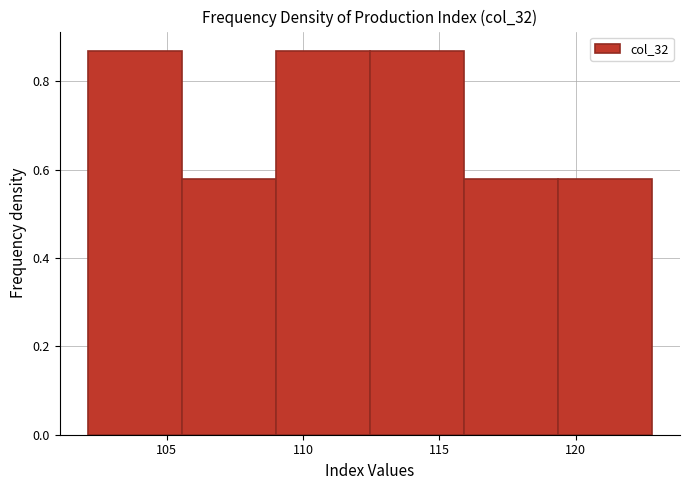

Reading left to right, transcribe this chart: for each bar, give the range it covers on the x-axis and its height. Neither the bar edges nor the heights are printed on the chart, so give them approximately, as read against the axes.

102.10 to 105.55: 0.86
105.55 to 109.00: 0.58
109.00 to 112.45: 0.86
112.45 to 115.90: 0.86
115.90 to 119.35: 0.58
119.35 to 122.80: 0.58